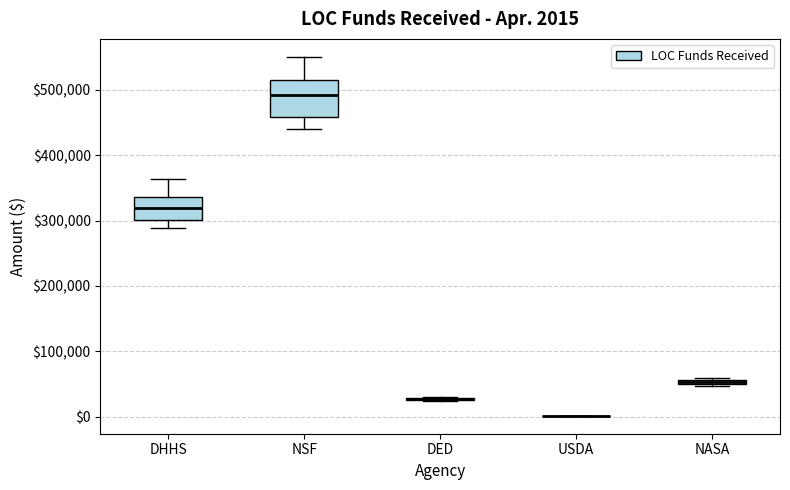

Which box is the tallest, from its lower edge to its upper edge?

NSF